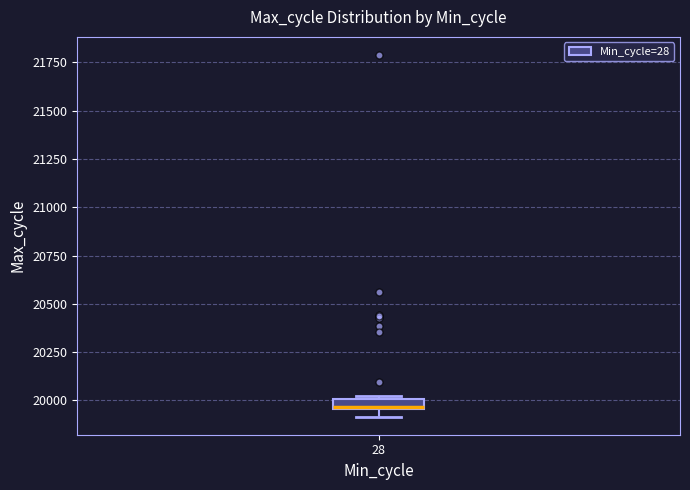

Where is the upper edge of the box at x = 28 on the y-axis? The values are not printed on the chart, so give them approximately, as read against the axis.

20000